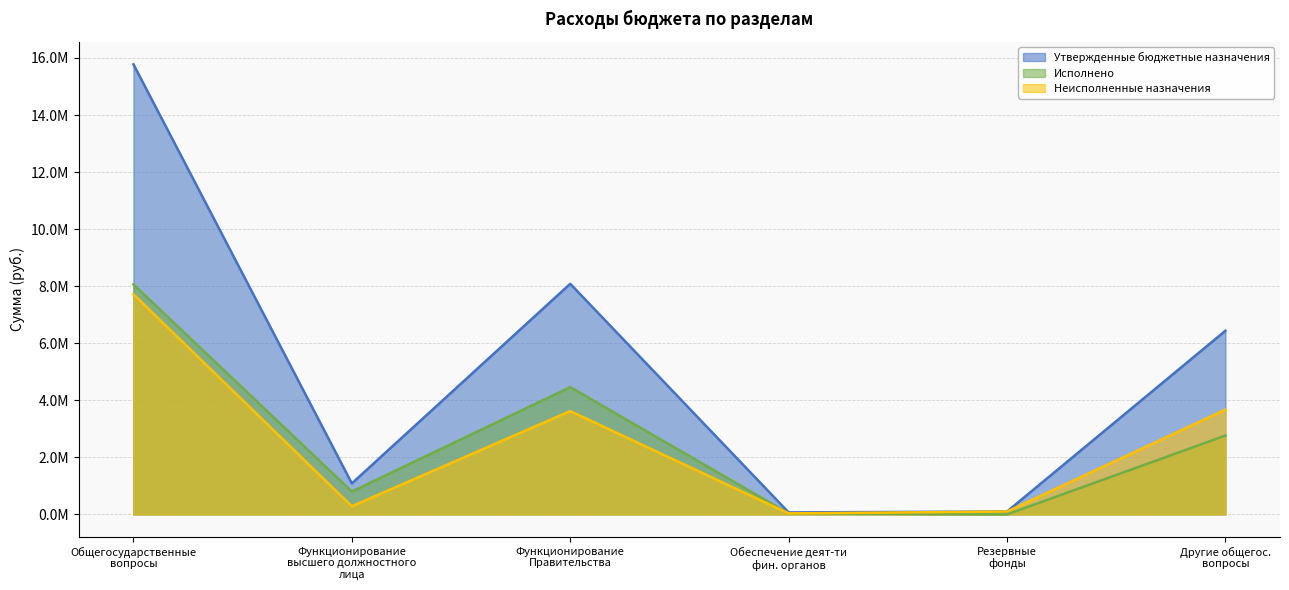

What is the label of the 6th point from the left?

Другие общегос. вопросы